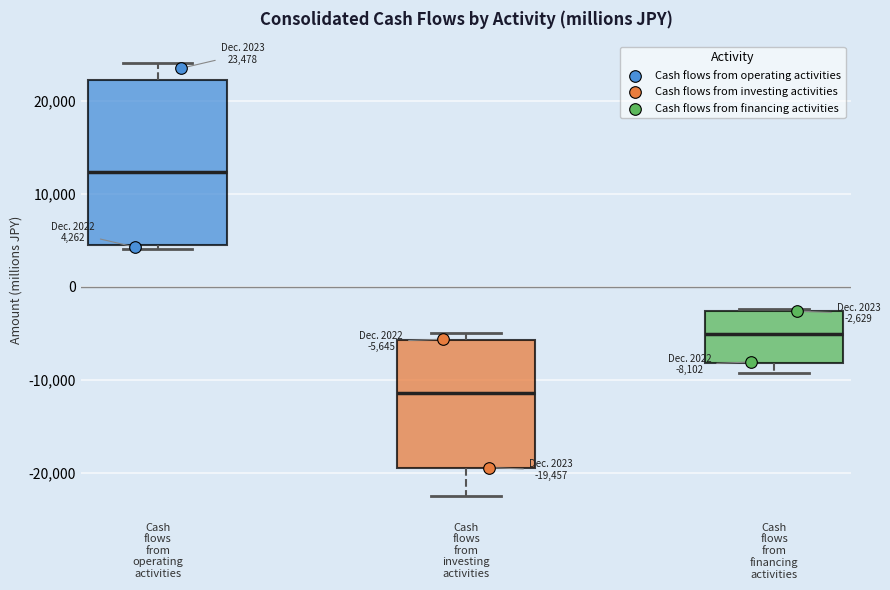

Which box has the lowest median line?

Cash flows from investing activities